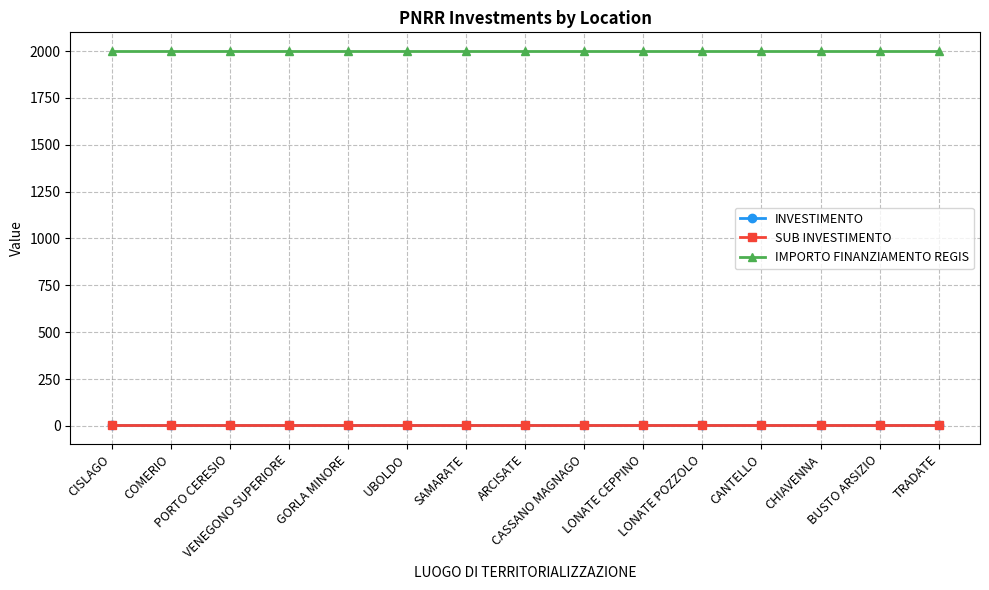

Is this an area chart (filled region under the line)?

No